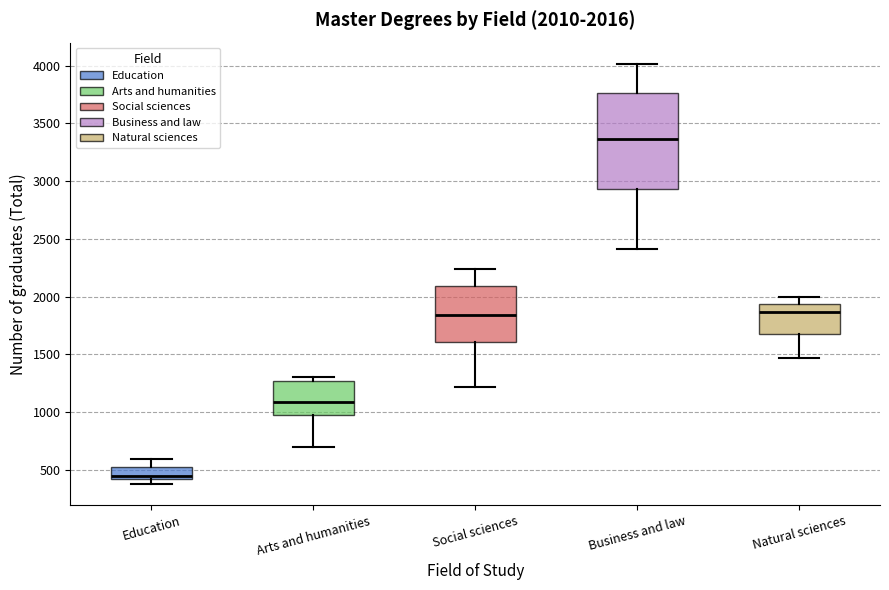

Which box is the tallest, from its lower edge to its upper edge?

Business and law